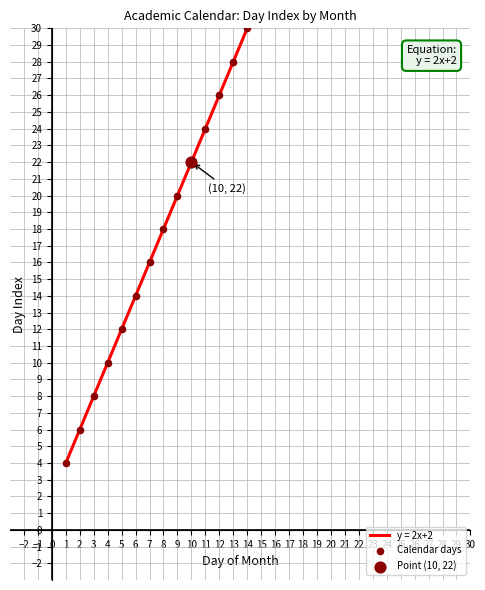

What is the ratio of the value at 2 to the value at 1?

1.5